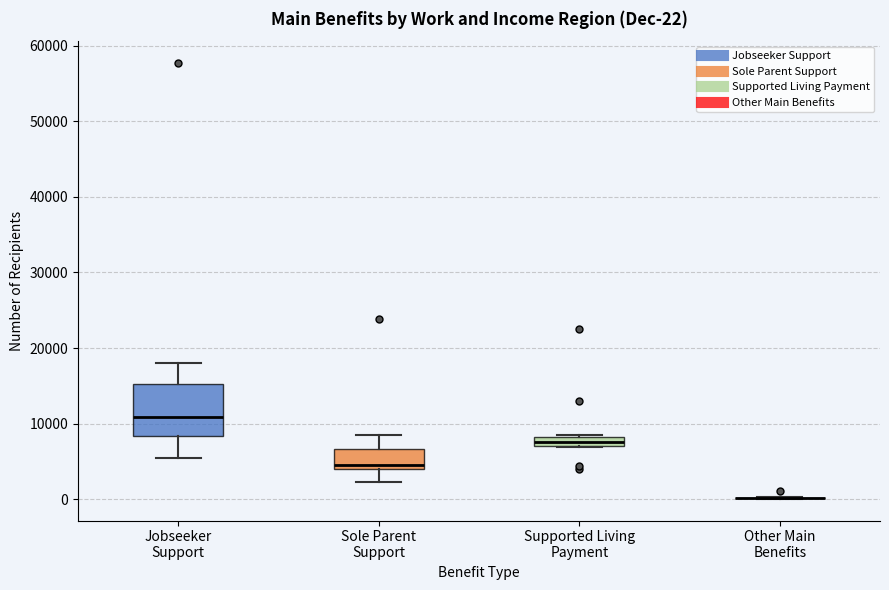

Comparing the boxes themselves (not the whiskers), which one is the tallest?

Jobseeker Support